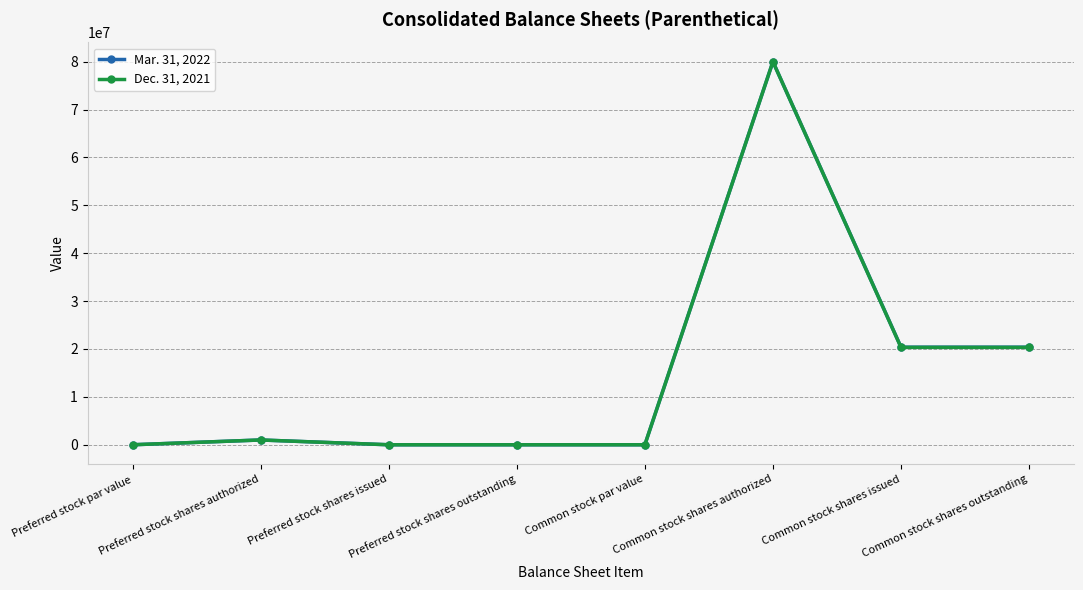

True or false: Dec. 31, 2021 has a value of 0 at Preferred stock shares outstanding.

True